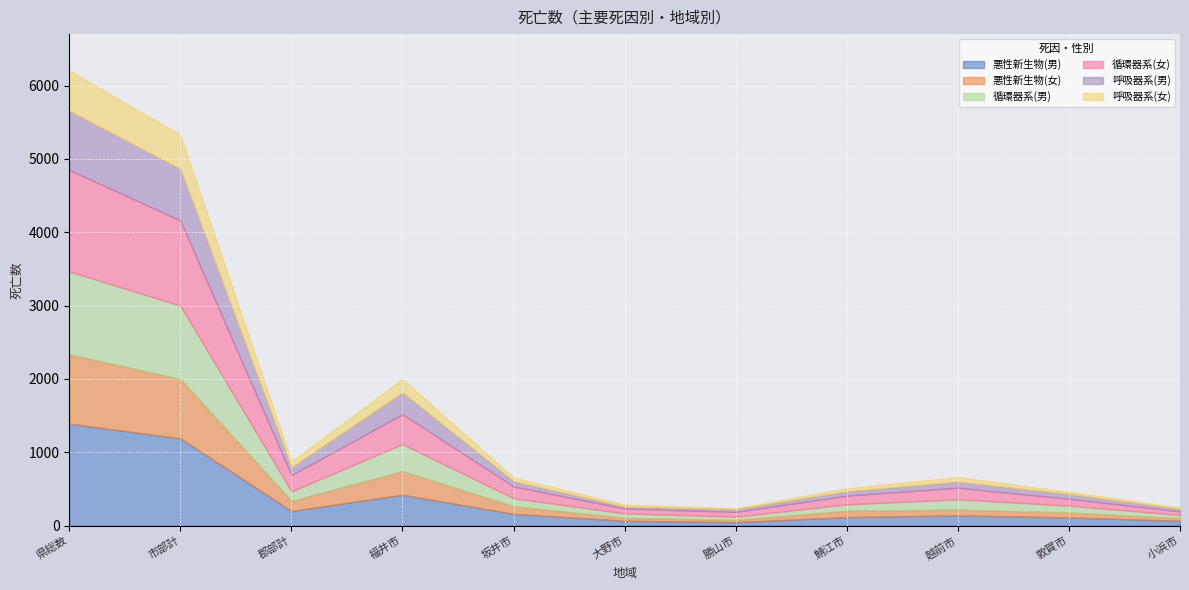

How many values in the 悪性新生物(女) series exceed 87?

5